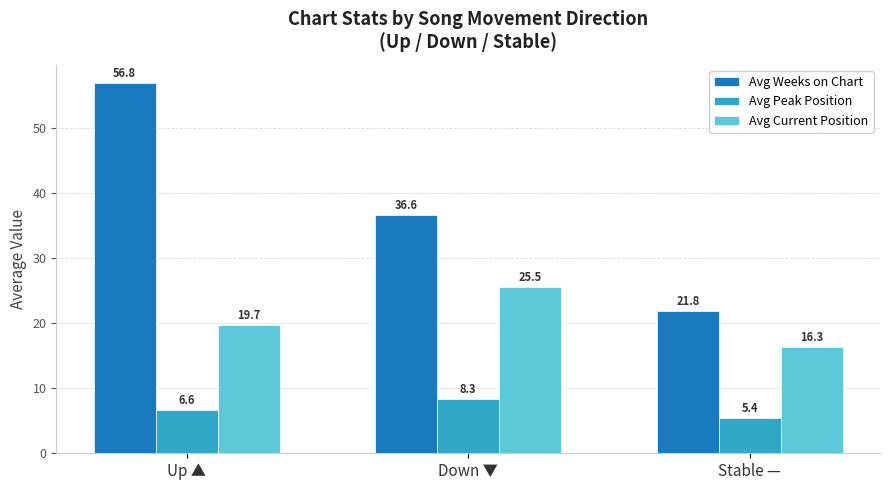

What is the sum of all Avg Peak Position values?

20.3